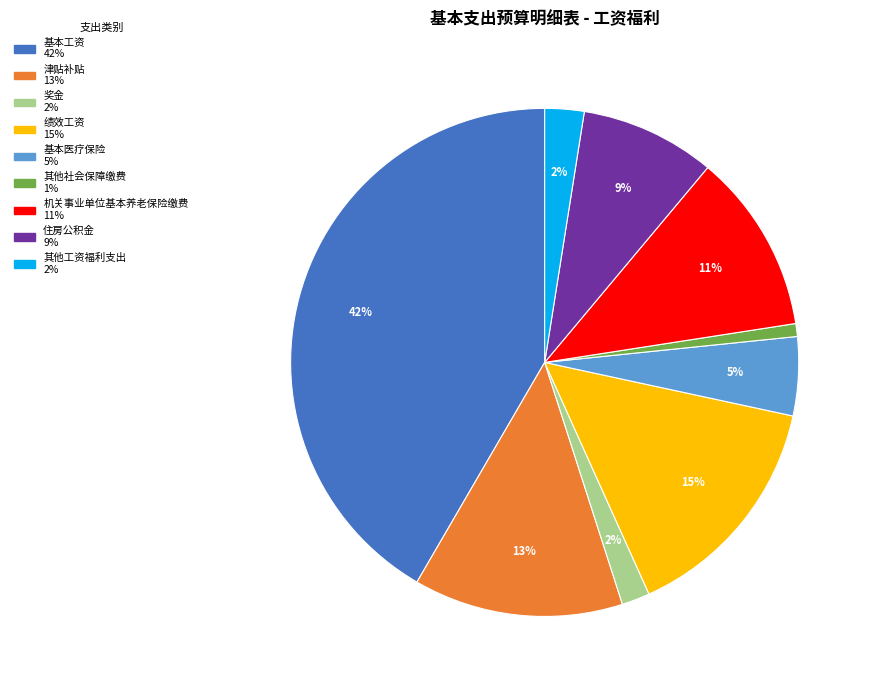

The 机关事业单位基本养老保险缴费 slice represents 5% of the pie. True or false?

False